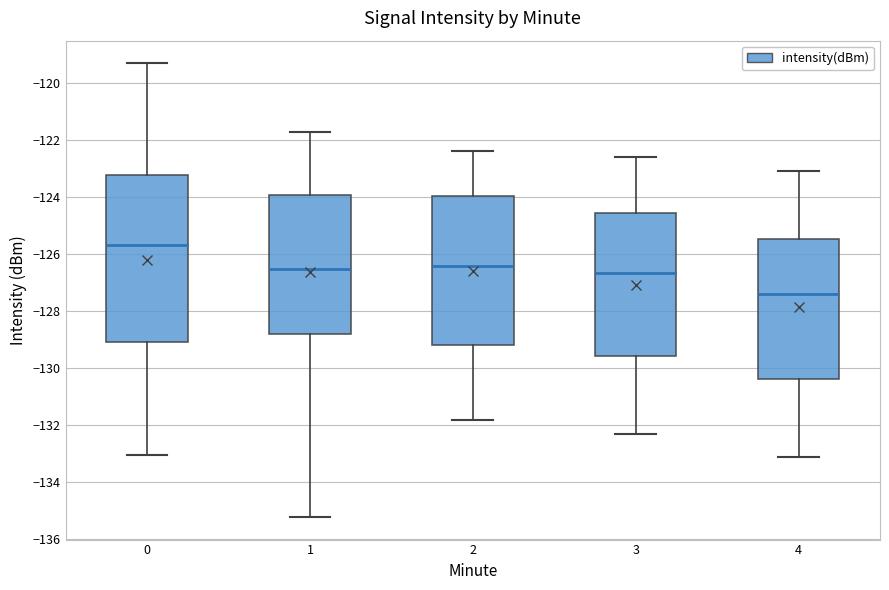

Where does the lower whisker of the box at x = 4 end on the y-axis? The values are not printed on the chart, so give them approximately, as read against the axis.

-133.0